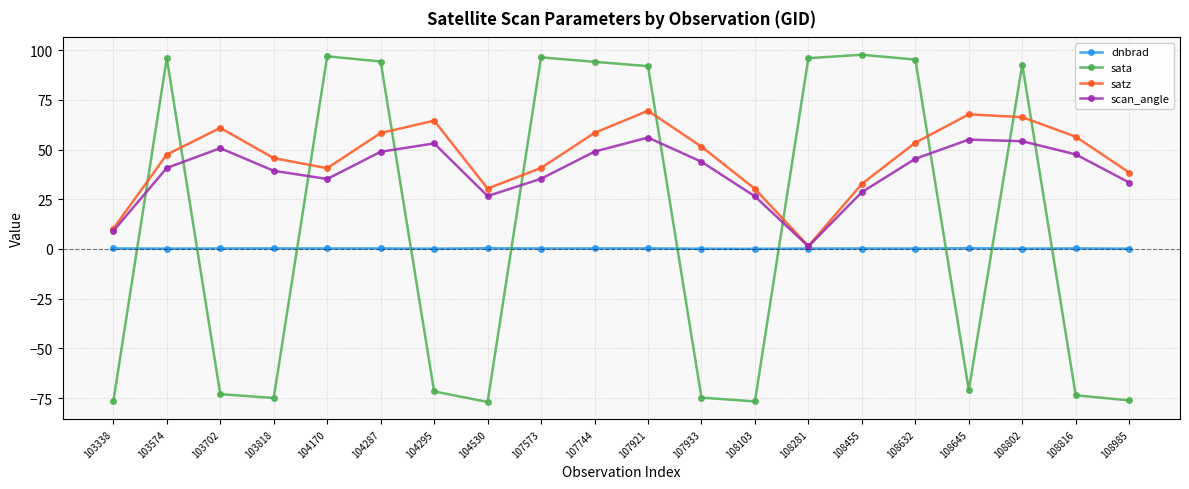

How many data points does each series have?

20